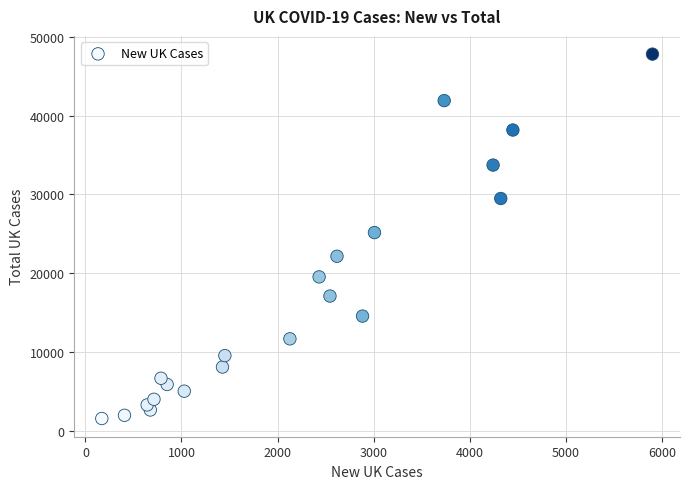

What is the range of Y values (max minus min)?

46263